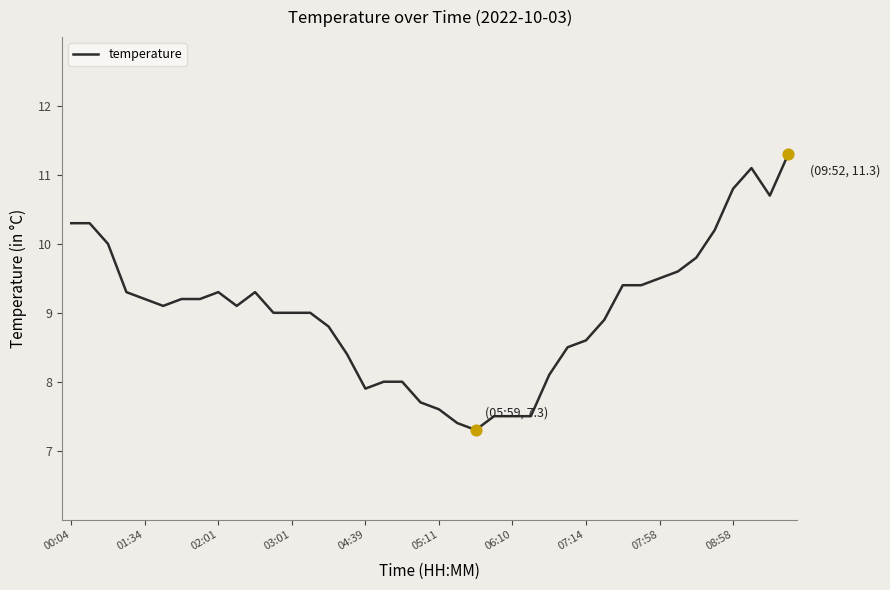

What is the difference between the maximum and minimum values?

4.0